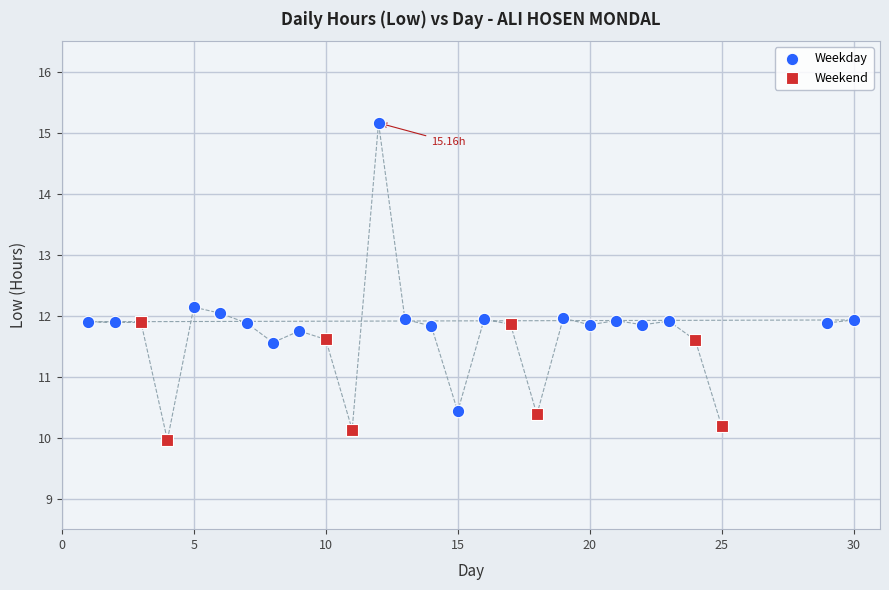

Which series has the largest Y range (max minus min)?

Weekday